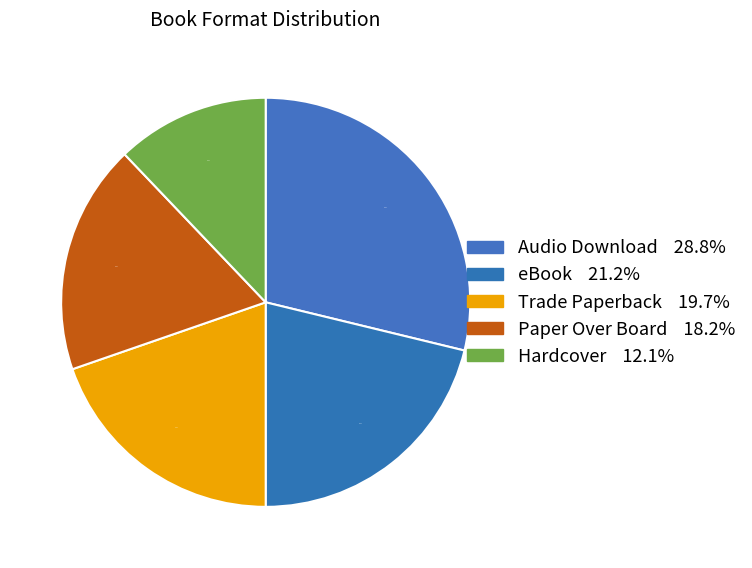

How many slices are in this pie chart?

5